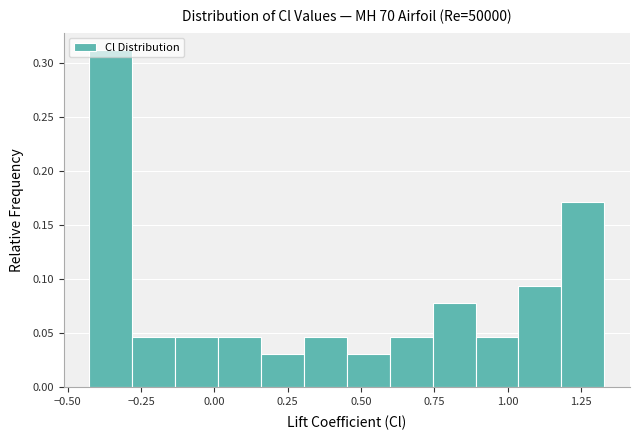

Read against the x-axis, roughly where is the centre of the tallest bar?

-0.35